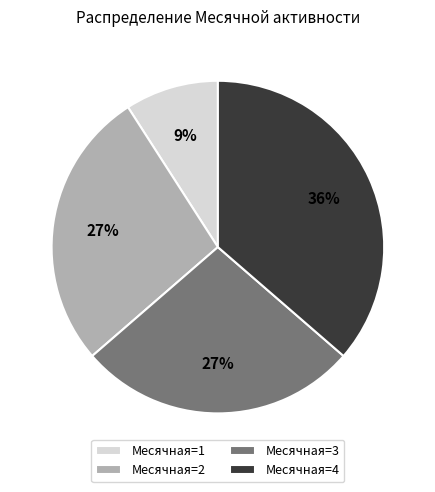

To the nearest percent, what percentage of the pie is Месячная=4?

36%